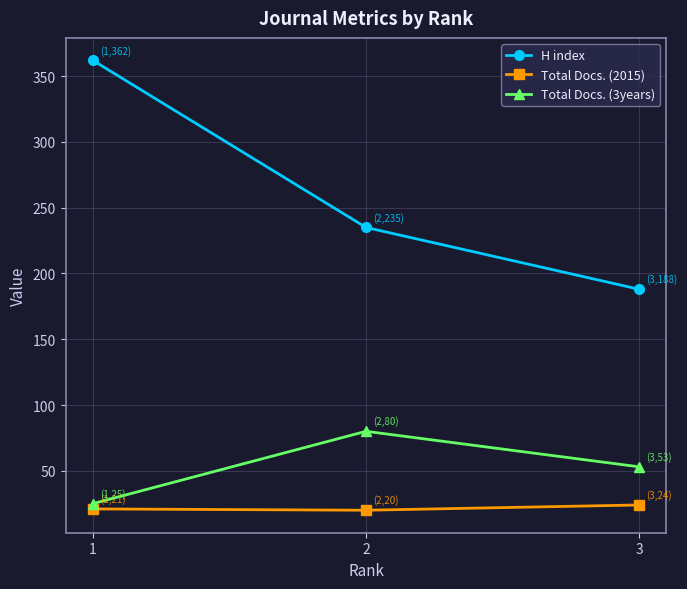

At 3, list the series in order from smallest to largest.

Total Docs. (2015), Total Docs. (3years), H index